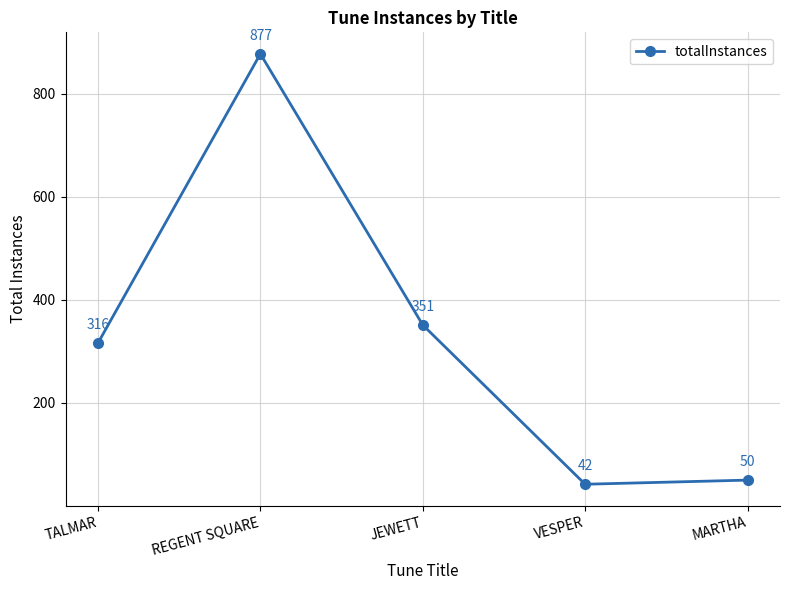

Where is the data nearest to the value 459?

JEWETT